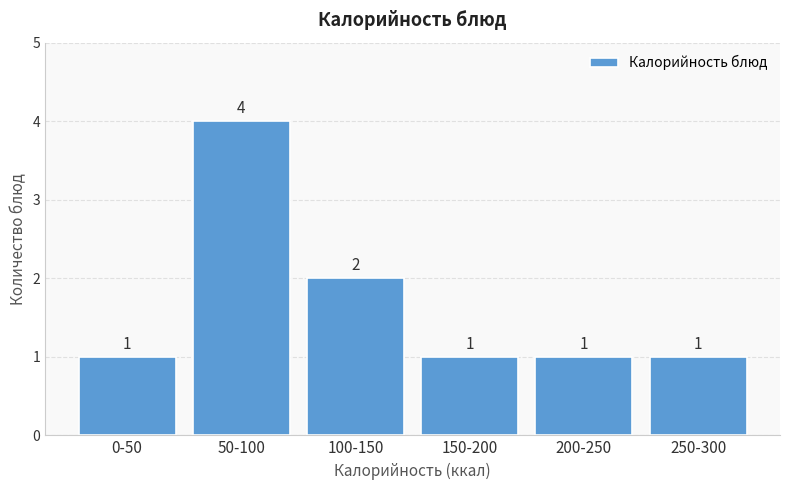

Reading right to left, list all the values displayed in this chart.

250-300=1	200-250=1	150-200=1	100-150=2	50-100=4	0-50=1